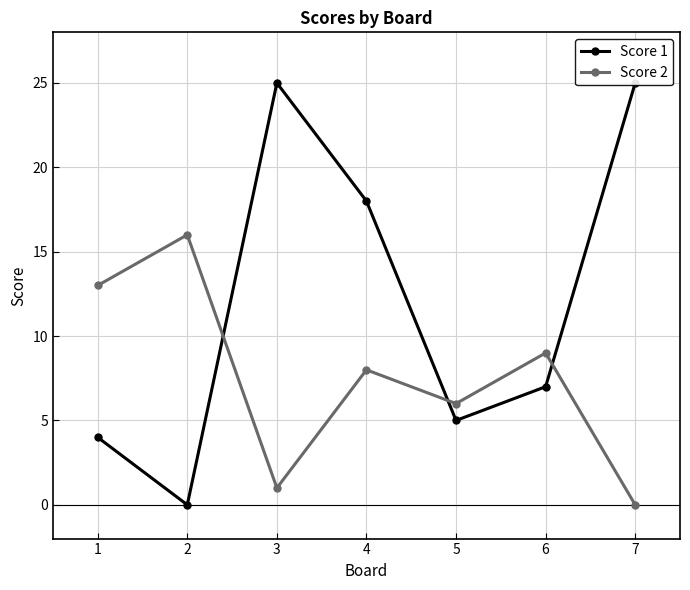

Rank the series by their average value, from highest to lowest.

Score 1, Score 2